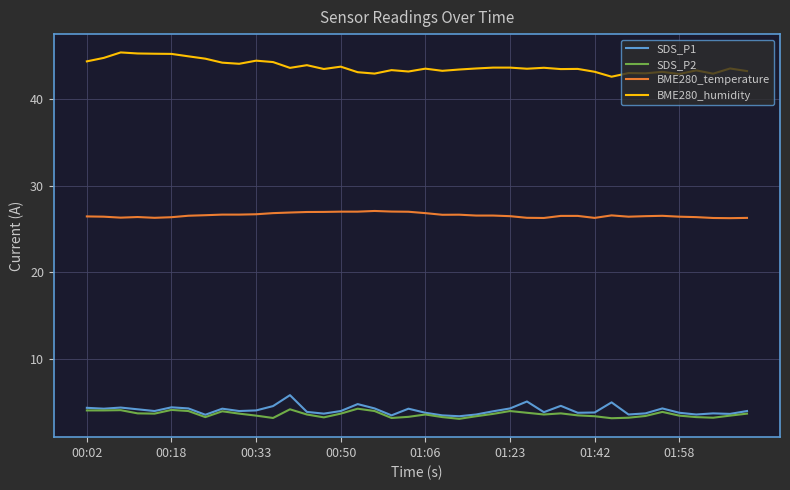

What is the sum of all BME280_temperature values?

1062.8